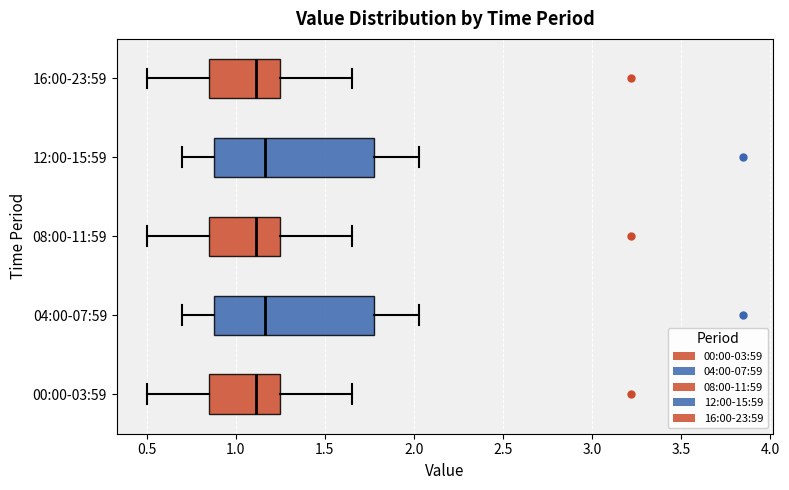

Where is the right edge of the box for 00:00-03:59 on the x-axis? The values are not printed on the chart, so give them approximately, as read against the axis.

1.25